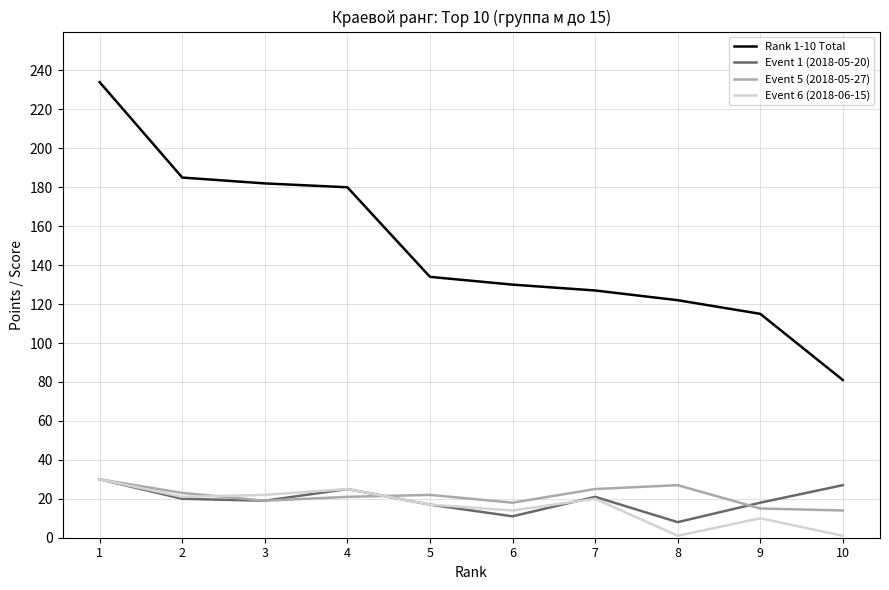

The Event 6 (2018-06-15) series shows 5 at 6. True or false?

False